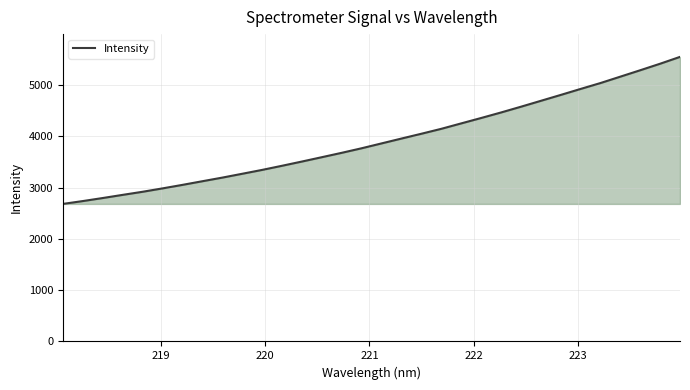

What is the minimum value shown in the chart?

2682.9